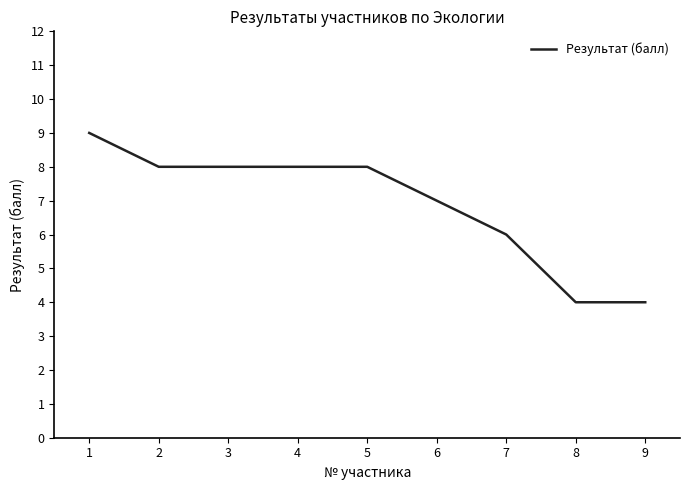

At which label is the value closest to 6?

7